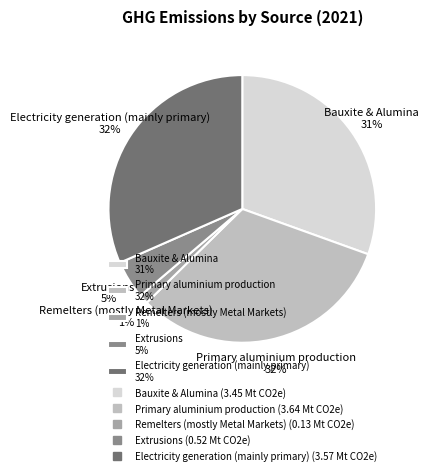

To the nearest percent, what is the difference between the largest and smallest slice percentages?

31%